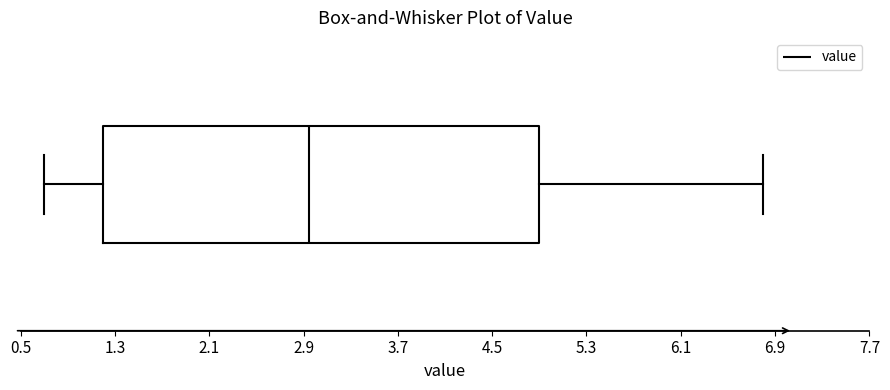

Read this box plot against the x-axis: the position of the median line, the range covered by the box, and the ends of both whiskers. The values are not printed on the chart, so give them approximately, as read against the axis.

median 3.0, box 1.2 to 4.9, whiskers 0.7 to 6.8